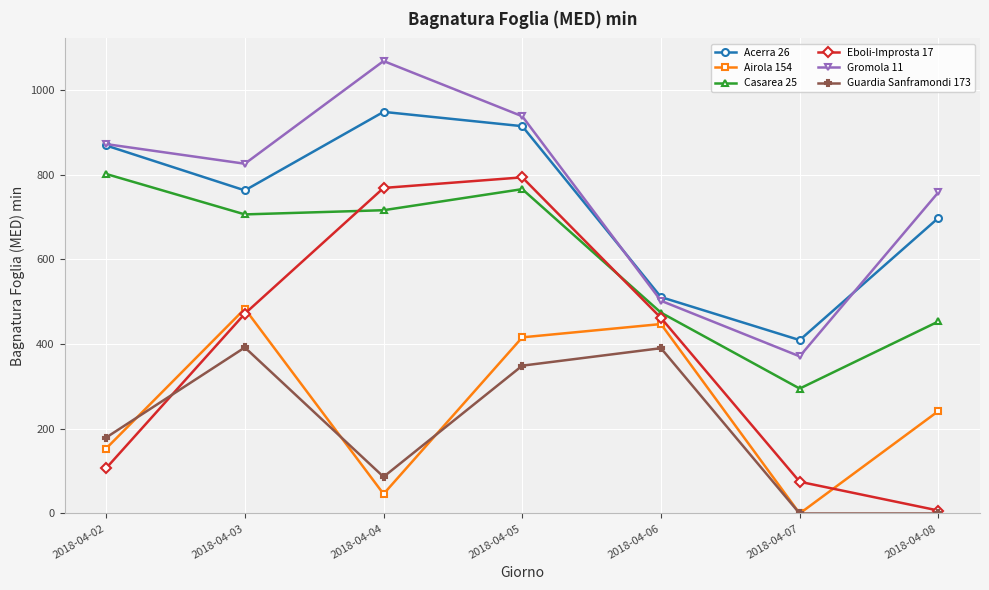

What are all the series names shown in the legend?

Acerra 26, Airola 154, Casarea 25, Eboli-Improsta 17, Gromola 11, Guardia Sanframondi 173